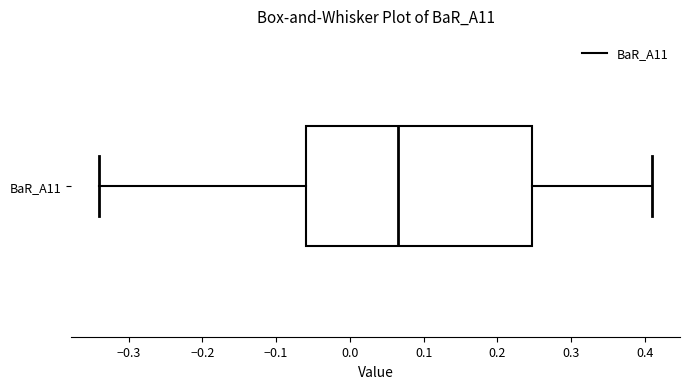

Where does the right whisker of the box for BaR_A11 end on the x-axis? The values are not printed on the chart, so give them approximately, as read against the axis.

0.41